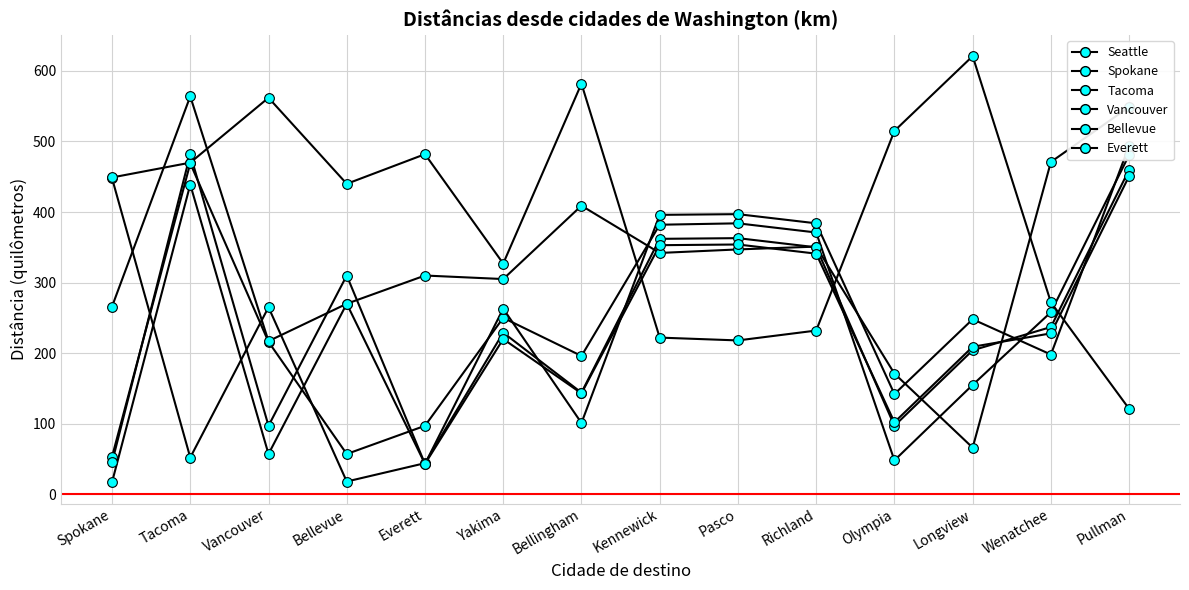

At how many categories does at least one series exceed 312?

14